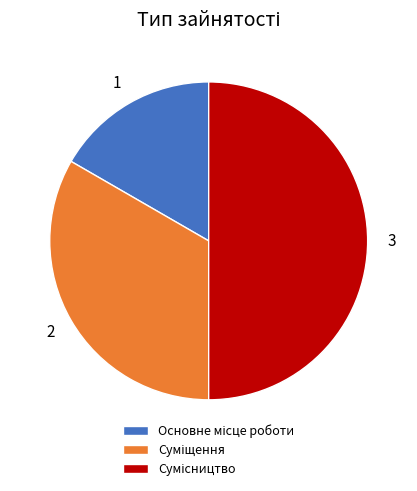

What is the change in value from Основне місце роботи to Суміщення?

+1